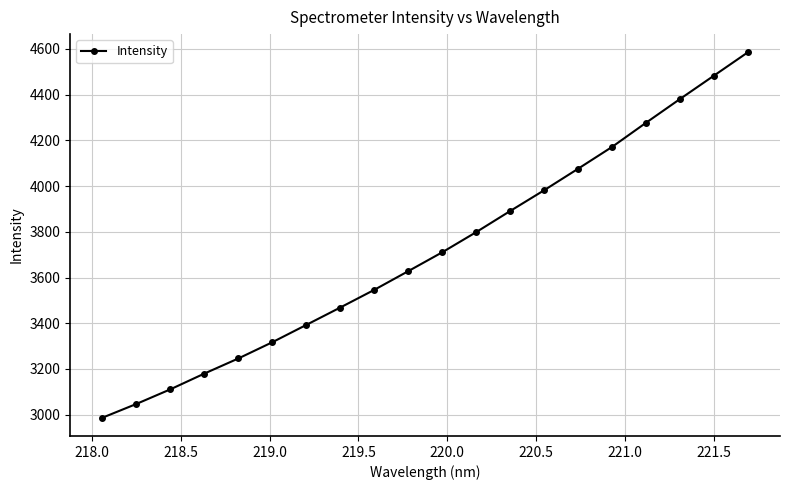

Reading left to right, transcribe all the data shown in this chart.

2987.0	3047.2	3111.2	3180.0	3246.1	3317.1	3392.8	3468.9	3546.0	3627.7	3710.2	3798.4	3890.6	3981.4	4075.4	4170.7	4276.4	4380.1	4482.3	4584.4